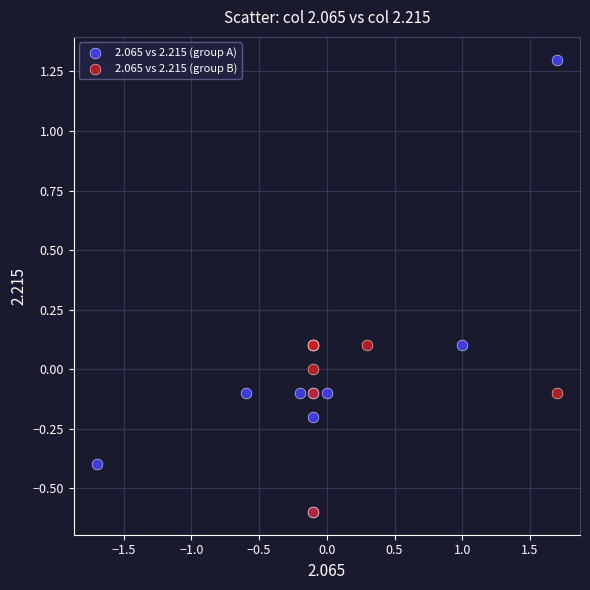

Which series has the largest Y range (max minus min)?

2.065 vs 2.215 (group A)